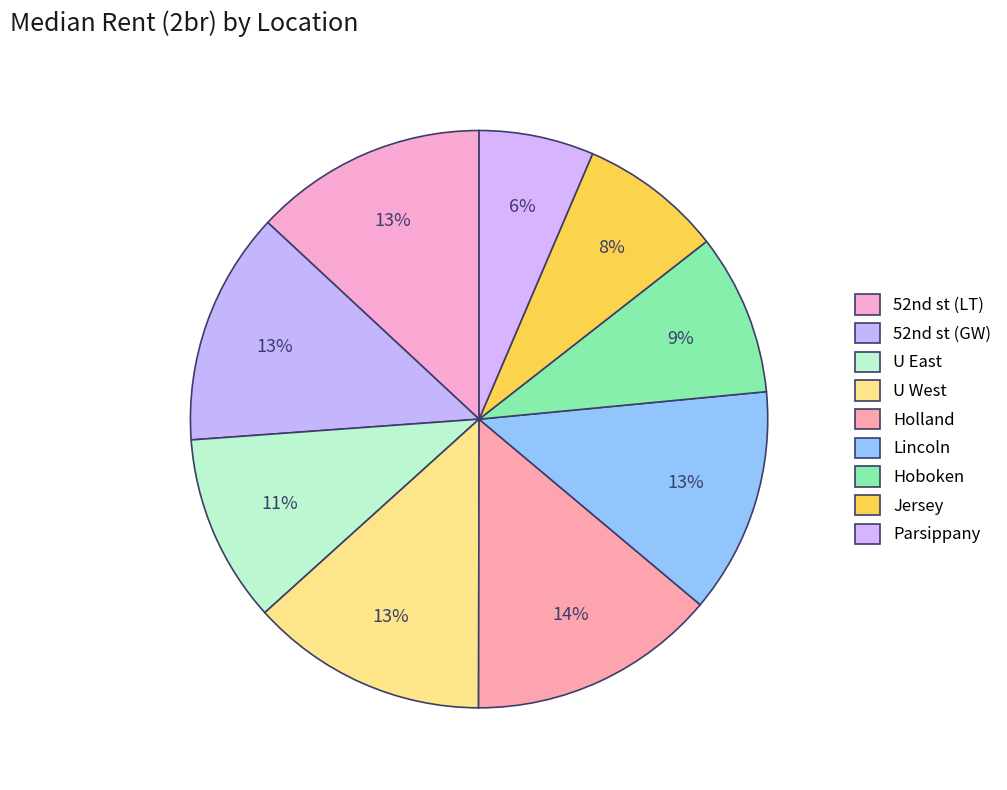

What percentage is the U East slice, to the nearest percent?

11%